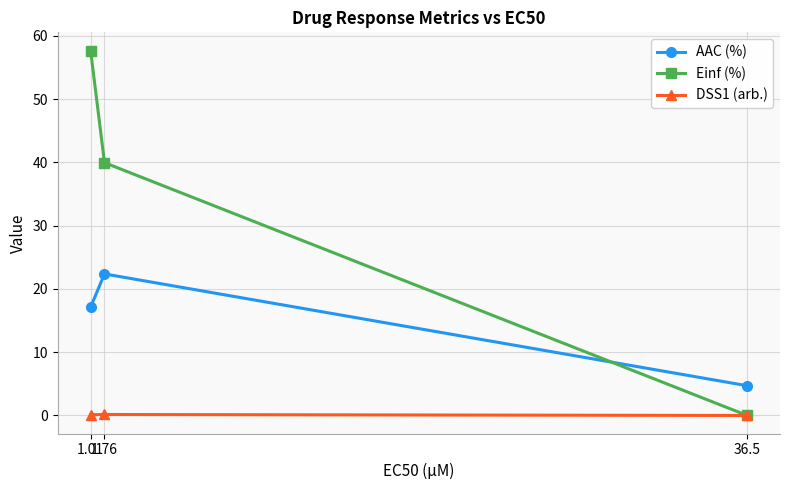

How many series are shown in this chart?

3